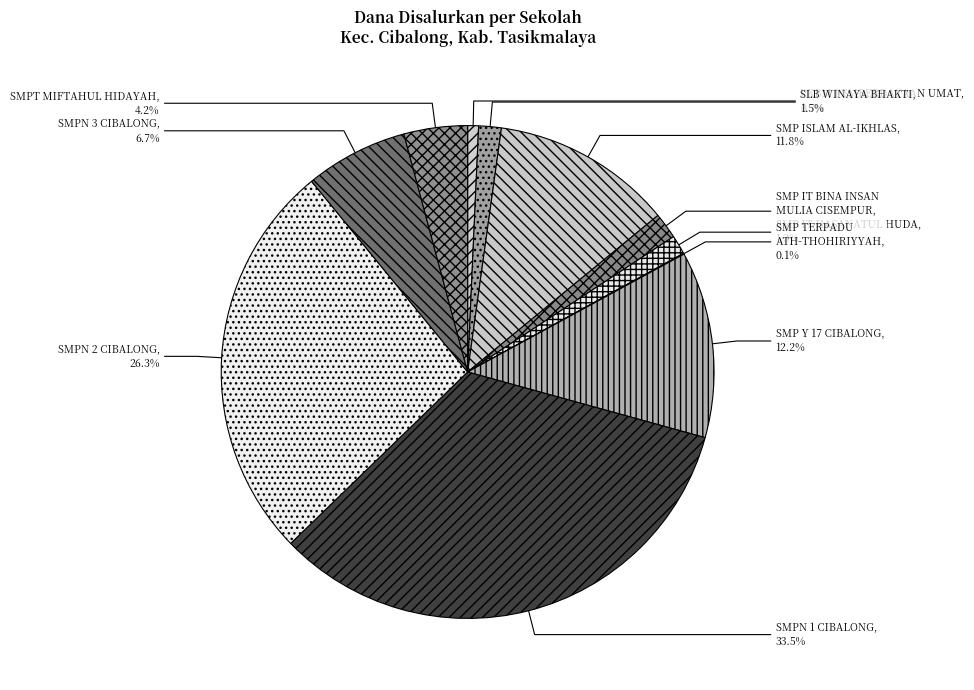

Does any single category account for the majority?

No